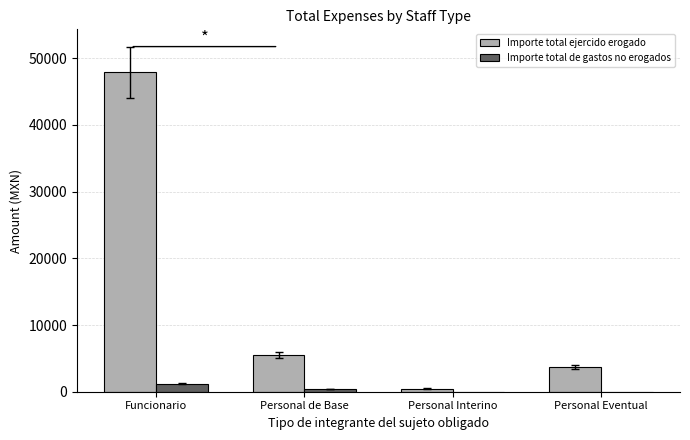

At which label does Importe total de gastos no erogados reach its peak?

Funcionario